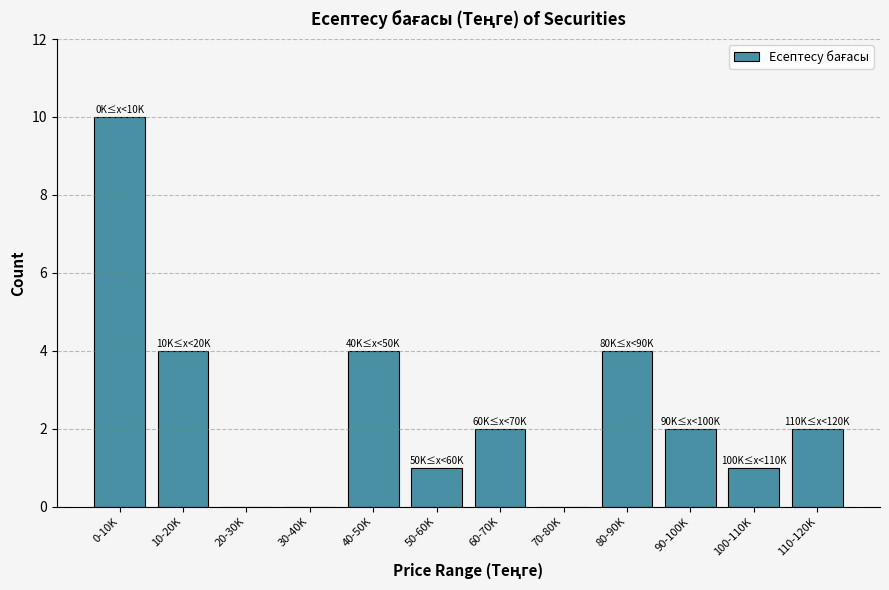

Reading right to left, what are all the values shown in this chart?

110-120K=2	100-110K=1	90-100K=2	80-90K=4	70-80K=0	60-70K=2	50-60K=1	40-50K=4	30-40K=0	20-30K=0	10-20K=4	0-10K=10